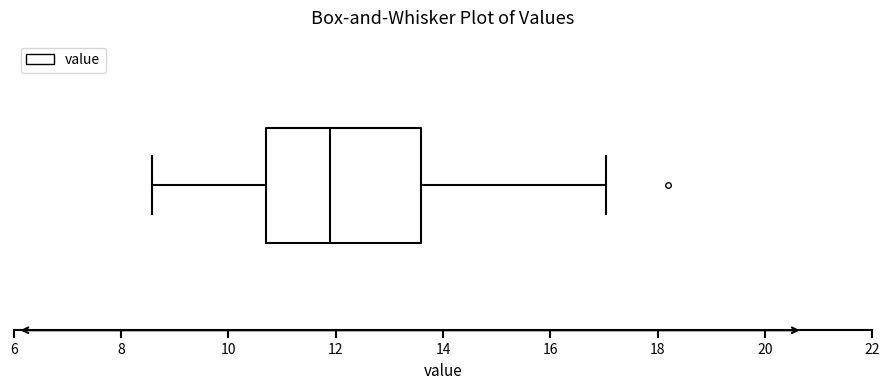

Transcribe this box plot: give where the median line is, the range the box spans, and where the two whiskers end, as read against the x-axis. The values are not printed on the chart, so give them approximately, as read against the axis.

median 11.8, box 10.8 to 13.6, whiskers 8.6 to 17.0